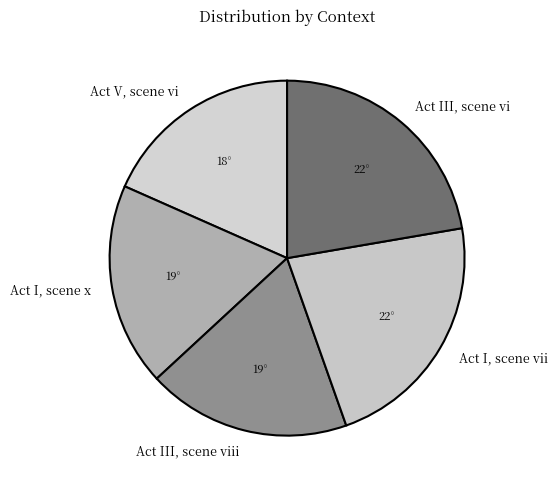

Is the sum of Act I, scene vii and Act V, scene vi greater than half?

No